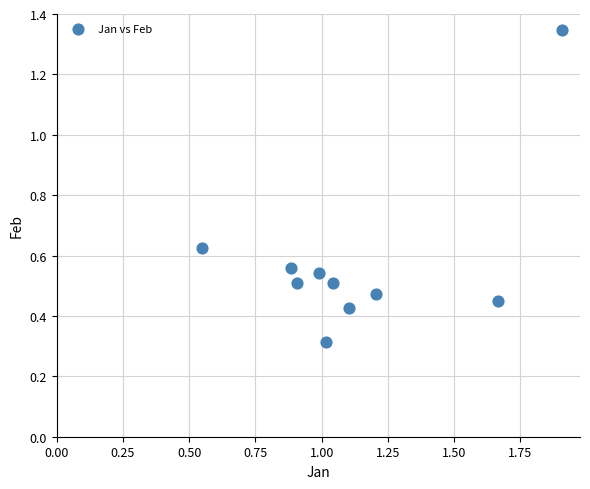

What is the average X value?

1.1